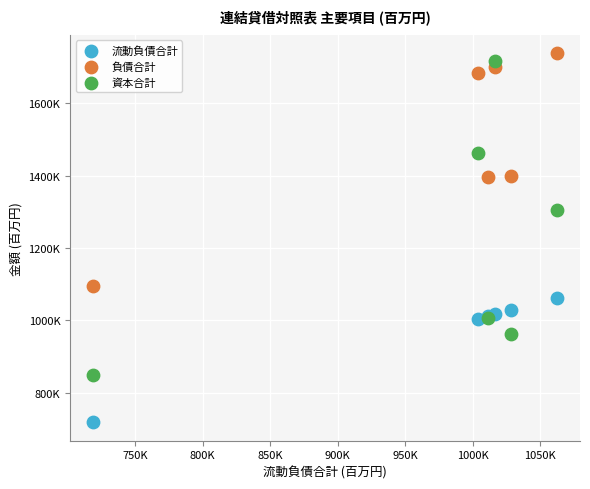

Which series has the largest Y range (max minus min)?

資本合計